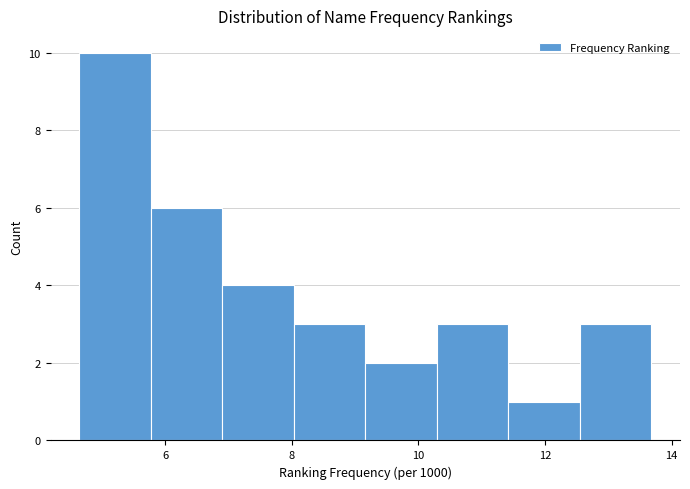

Which range on the x-axis has the tallest bar?

4.6 to 5.8